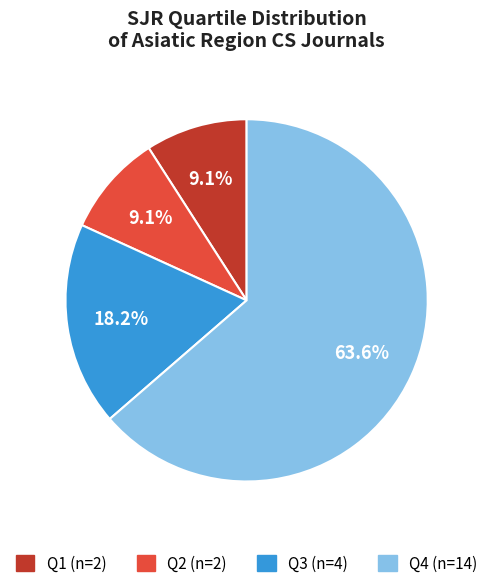

Which category has the biggest portion of the pie?

Q4